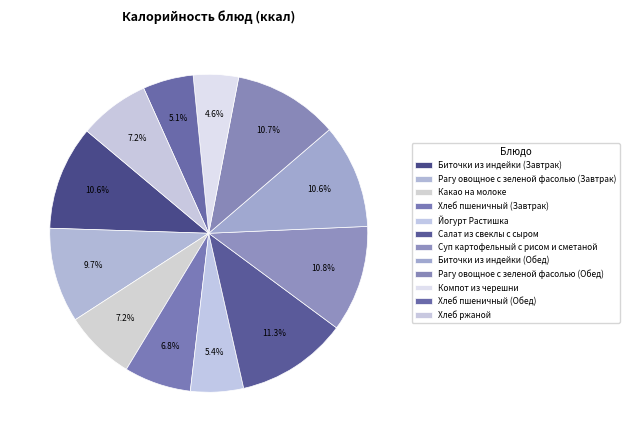

Count the number of slices in the pie.

12